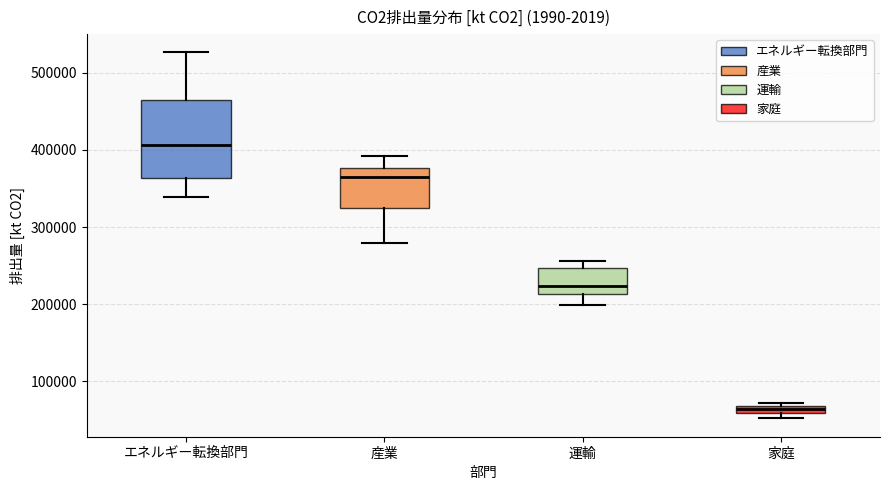

Where is the lower edge of the box for 家庭 on the y-axis? The values are not printed on the chart, so give them approximately, as read against the axis.

60000